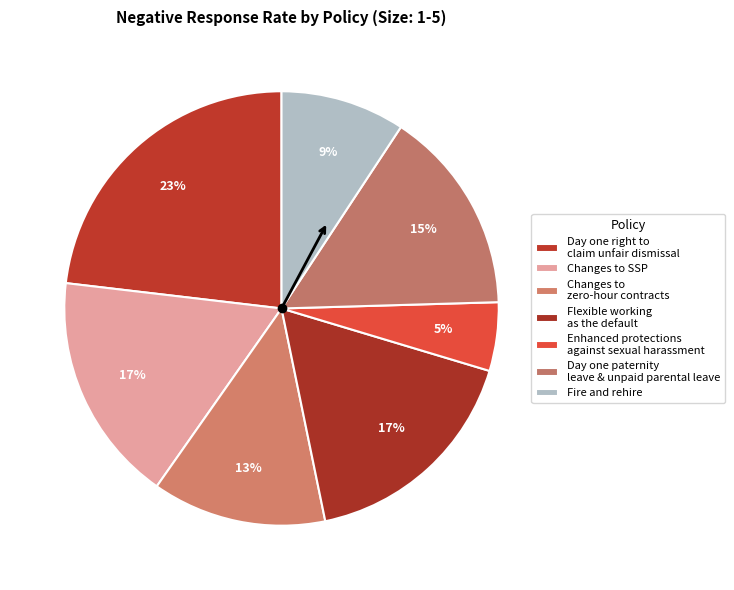

Count the number of slices in the pie.

7